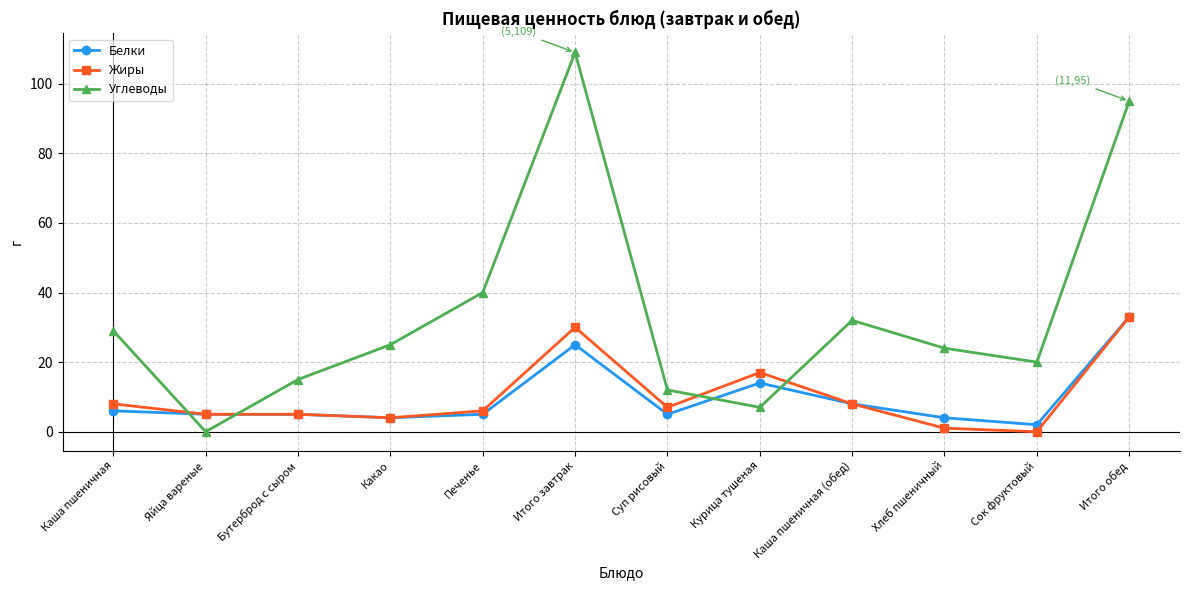

What is the label of the 12th point from the left?

Итого обед